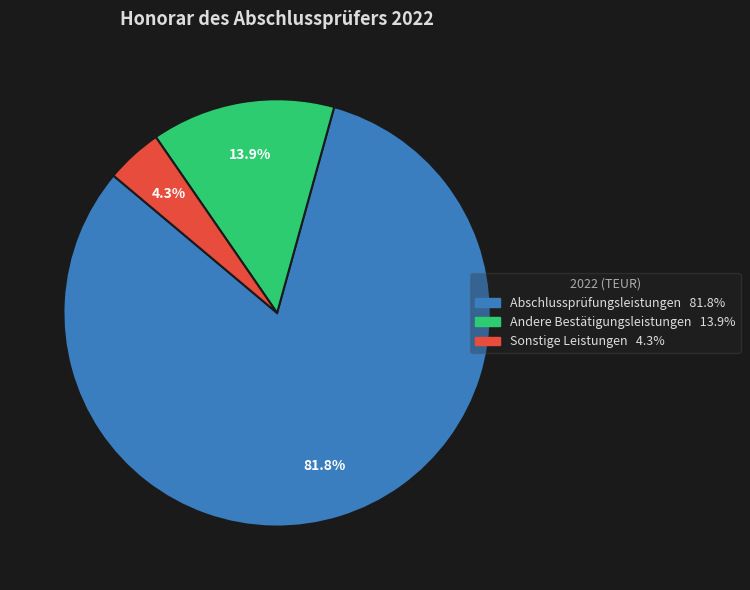

Count the number of slices in the pie.

3